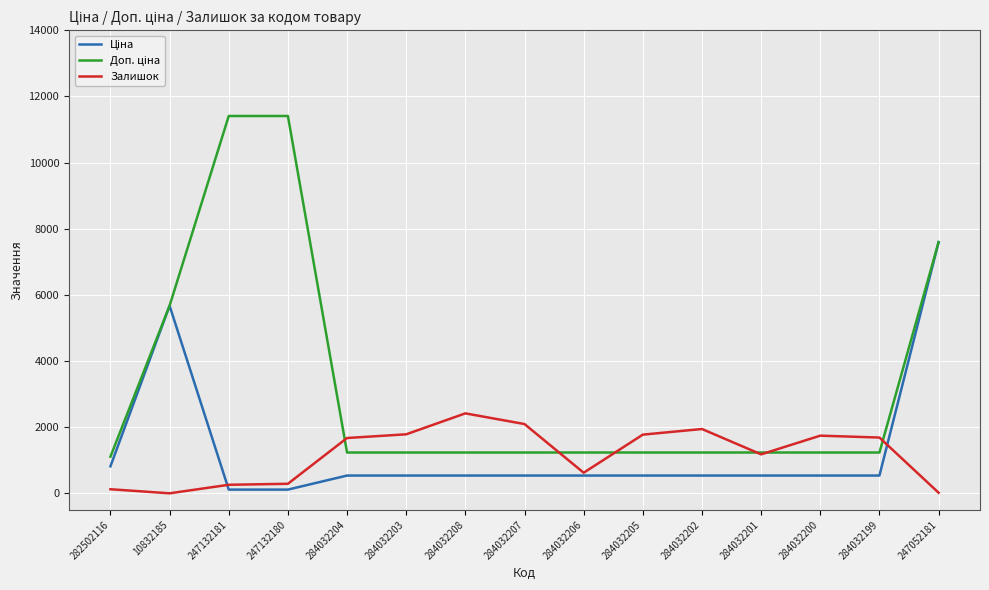

What is the highest value of the Залишок series?

2419.0